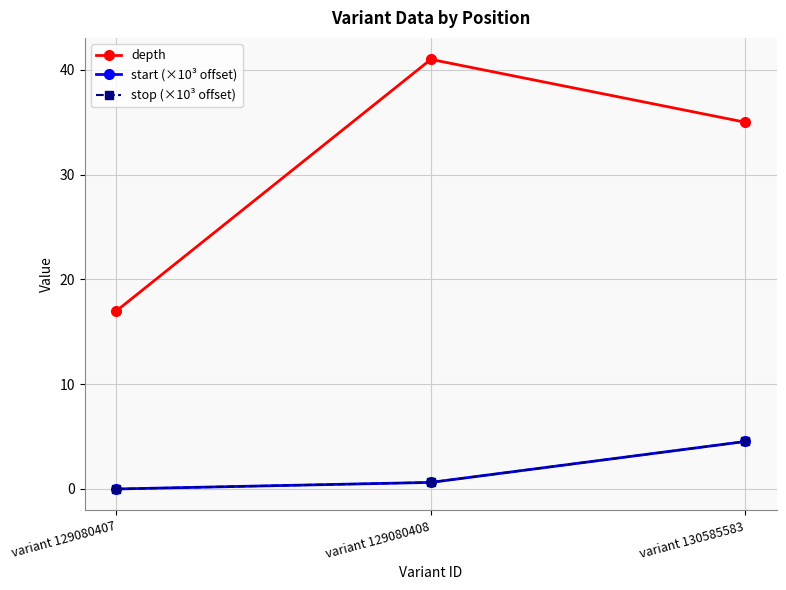

Reading left to right, list all the values displayed in this chart.

depth: variant 129080407=17.0	variant 129080408=41.0	variant 130585583=35.0
start (×10³ offset): variant 129080407=0.0	variant 129080408=0.6	variant 130585583=4.5
stop (×10³ offset): variant 129080407=0.0	variant 129080408=0.6	variant 130585583=4.5